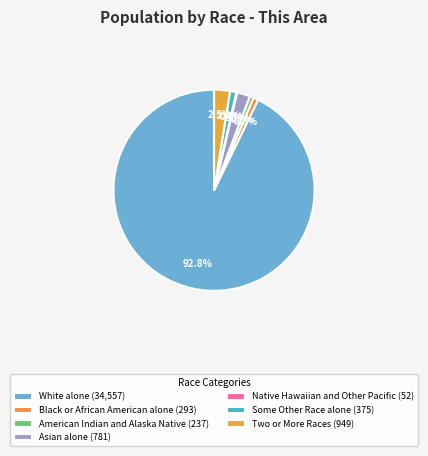

Which slice represents more than half of the pie?

White alone